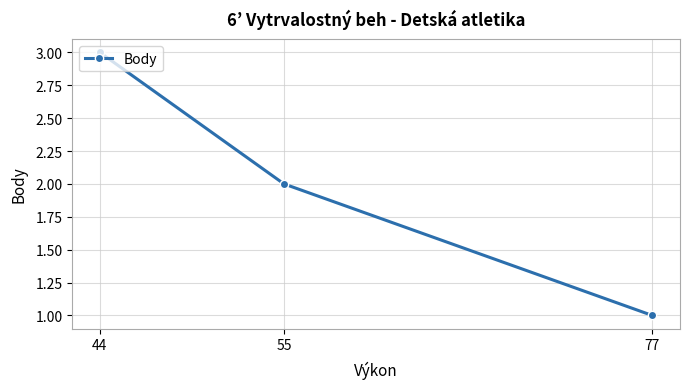

Rank the categories by value from lowest to highest.

77, 55, 44